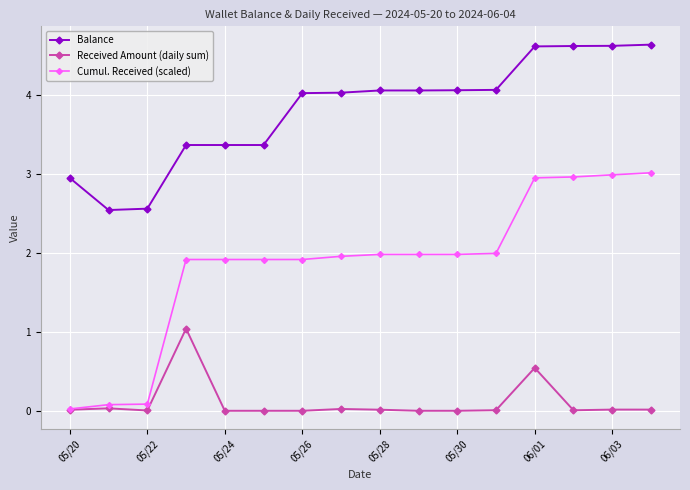

Which series has the largest range (max minus min)?

Cumul. Received (scaled)